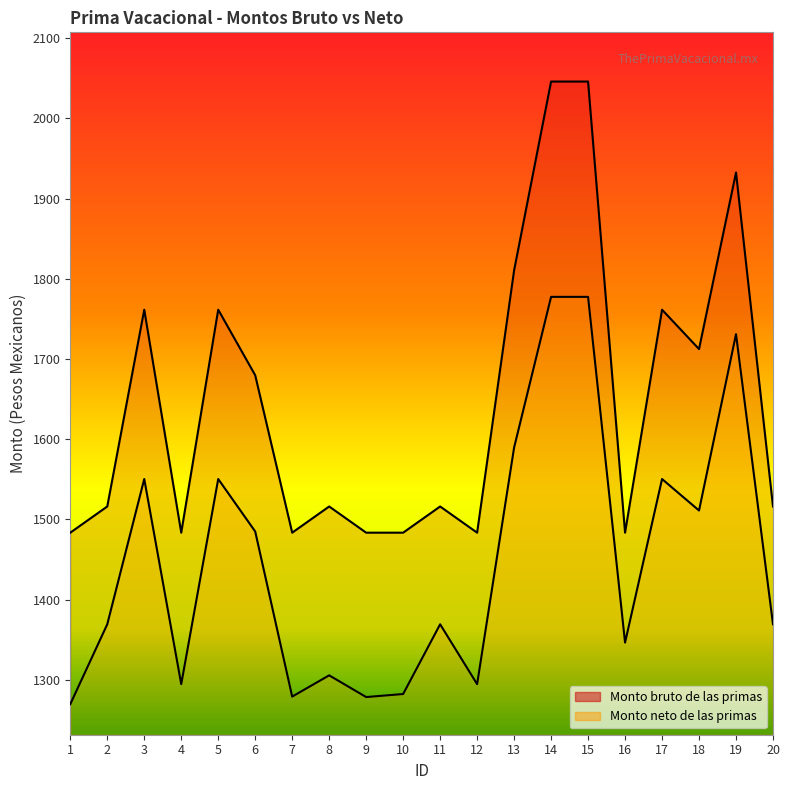

What is the difference between the second highest and second lowest values in the Monto bruto de las primas series?

562.6